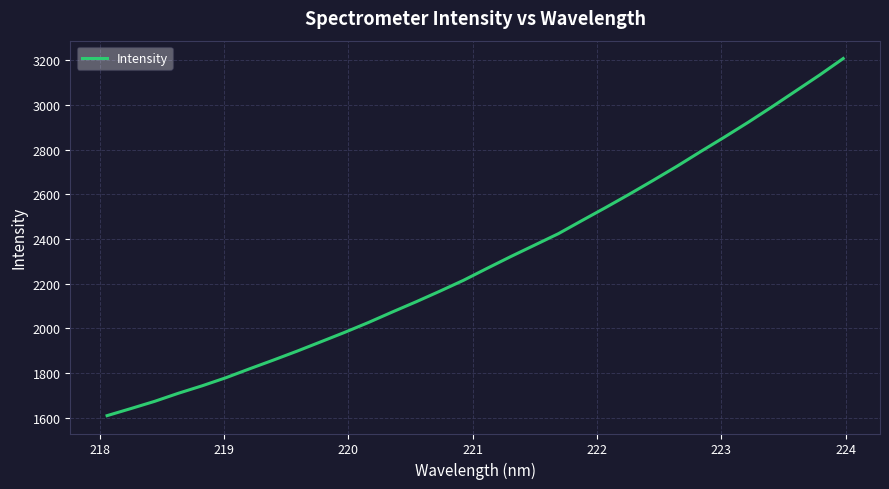

What is the difference between the maximum and minimum values?

1598.4